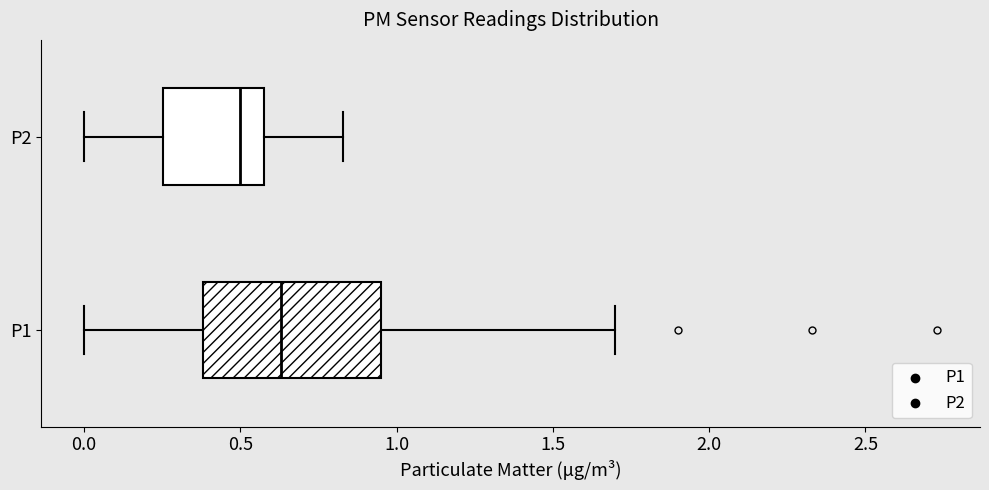

Which box has the furthest to the left median line?

P2